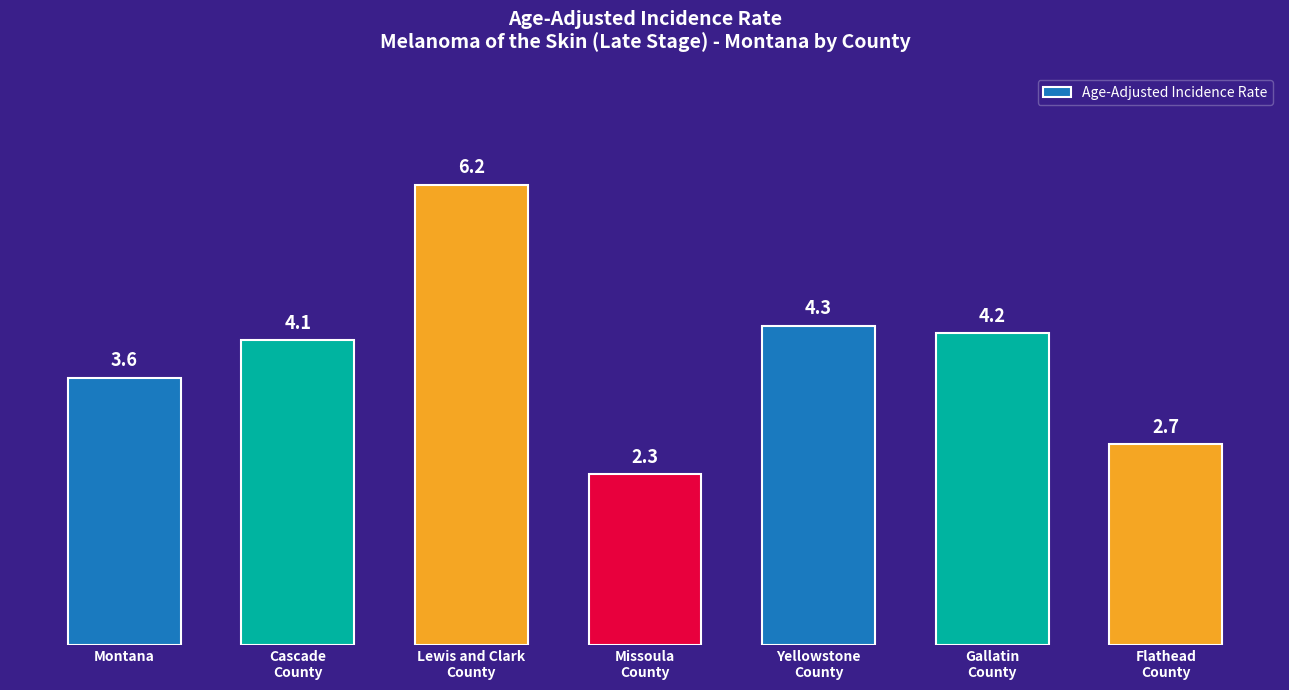

What is the maximum value shown in the chart?

6.2